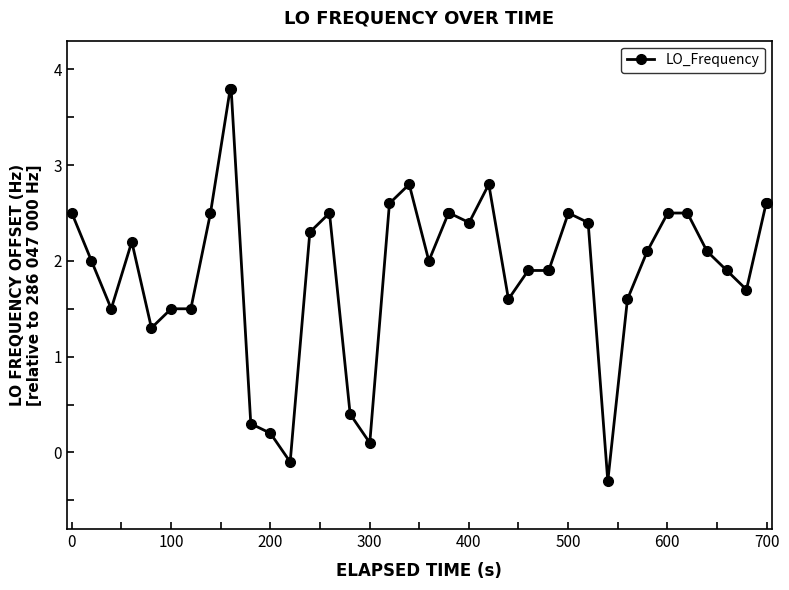

What is the sum of all values?

77.4